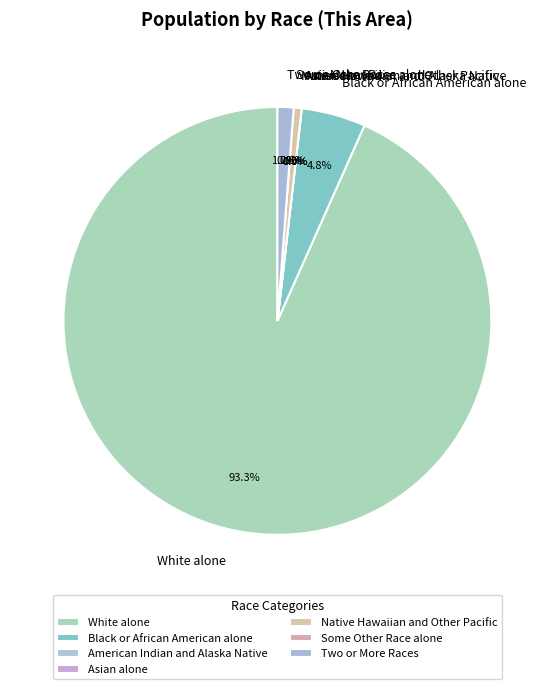

To the nearest percent, what percentage of the pie is Native Hawaiian and Other Pacific?

1%